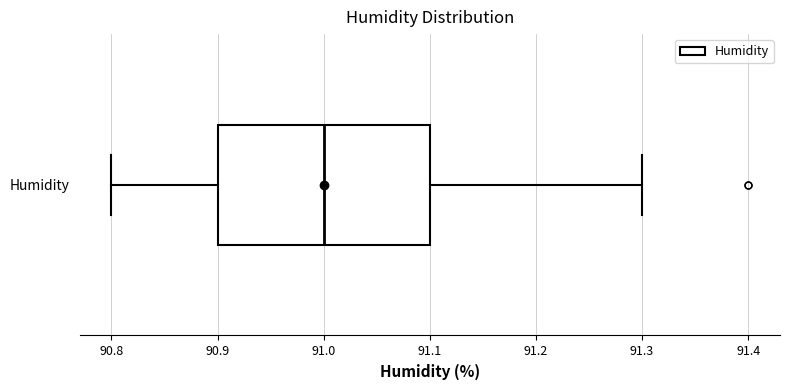

Read this box plot against the x-axis: the position of the median line, the range covered by the box, and the ends of both whiskers. The values are not printed on the chart, so give them approximately, as read against the axis.

median 91.0, box 90.9 to 91.1, whiskers 90.8 to 91.3